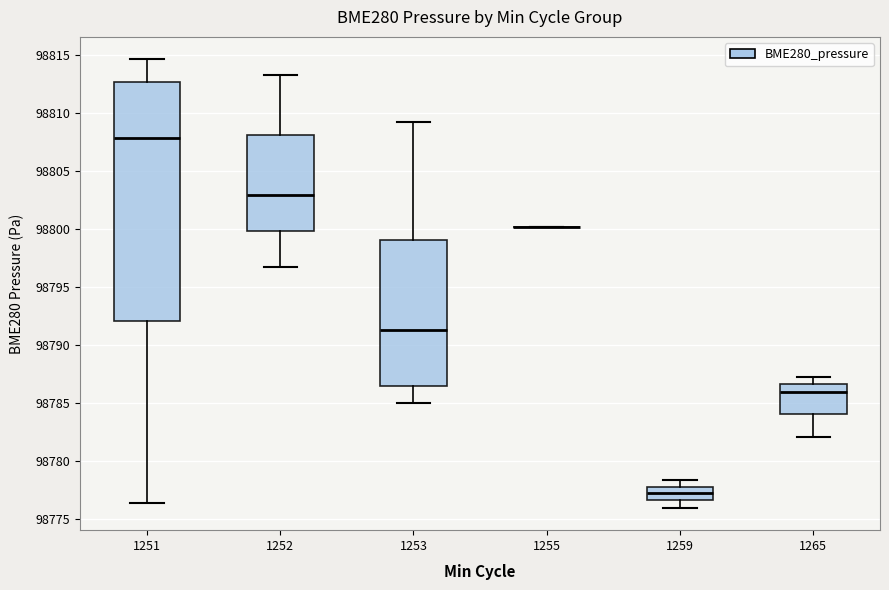

Where is the upper edge of the box at x = 1252 on the y-axis? The values are not printed on the chart, so give them approximately, as read against the axis.

98808.0